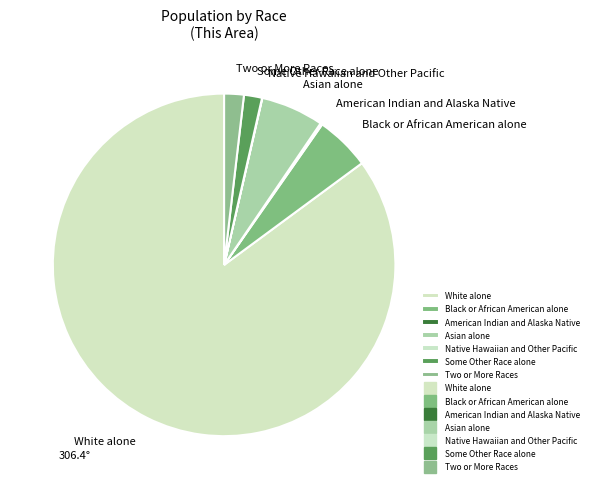

The White alone slice represents 85% of the pie. True or false?

True